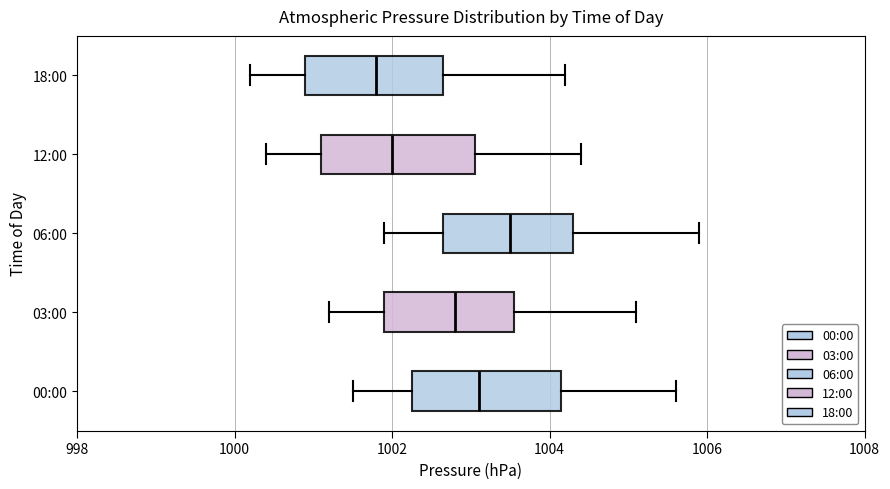

Reading bottom to top, transcribe this box plot: for each box, give where its median line is, the range the box spans, and where its two whiskers end, as read against the x-axis. The values are not printed on the chart, so give them approximately, as read against the axis.

00:00: median 1003.2, box 1002.2 to 1004.2, whiskers 1001.6 to 1005.6
03:00: median 1002.8, box 1002.0 to 1003.6, whiskers 1001.2 to 1005.2
06:00: median 1003.6, box 1002.6 to 1004.4, whiskers 1002.0 to 1006.0
12:00: median 1002.0, box 1001.2 to 1003.0, whiskers 1000.4 to 1004.4
18:00: median 1001.8, box 1001.0 to 1002.6, whiskers 1000.2 to 1004.2